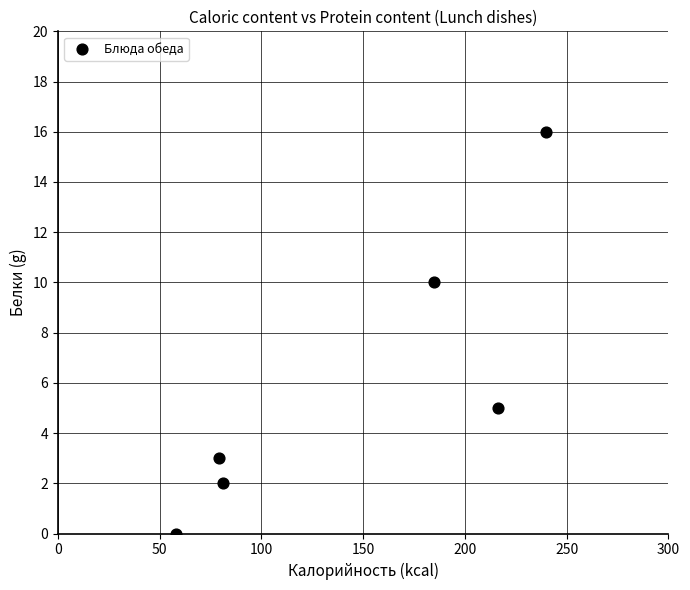

What is the average X value?

143